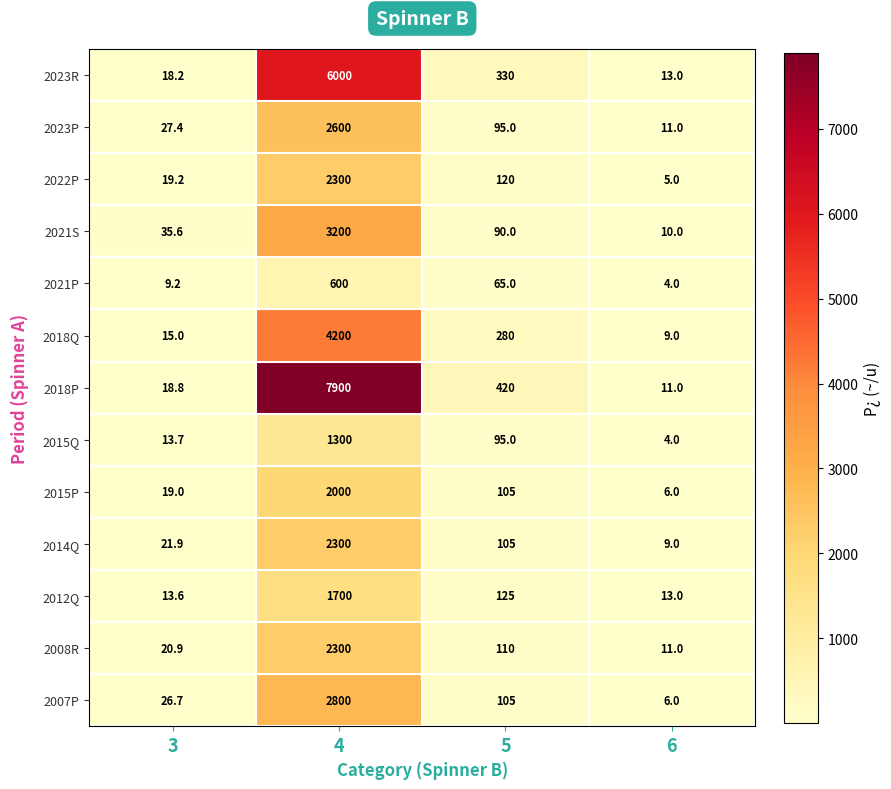

Is it true that 2014Q equals 3.6 at 6?

False